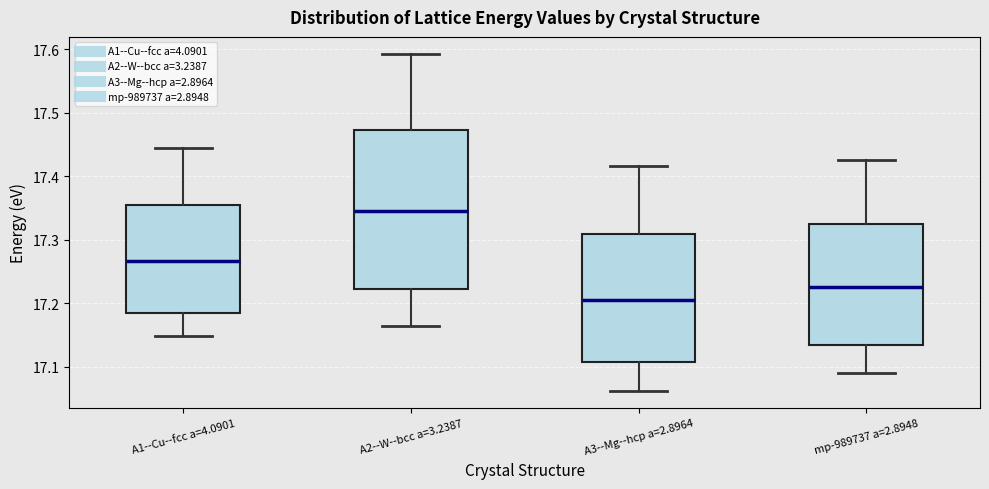

Reading left to right, read every box against the y-axis: the position of its median line, the range the box covers, and the ends of its whiskers. The values are not printed on the chart, so give them approximately, as read against the axis.

A1--Cu--fcc a=4.0901: median 17.27, box 17.19 to 17.35, whiskers 17.15 to 17.44
A2--W--bcc a=3.2387: median 17.35, box 17.22 to 17.47, whiskers 17.16 to 17.59
A3--Mg--hcp a=2.8964: median 17.20, box 17.11 to 17.31, whiskers 17.06 to 17.42
mp-989737 a=2.8948: median 17.23, box 17.13 to 17.32, whiskers 17.09 to 17.43